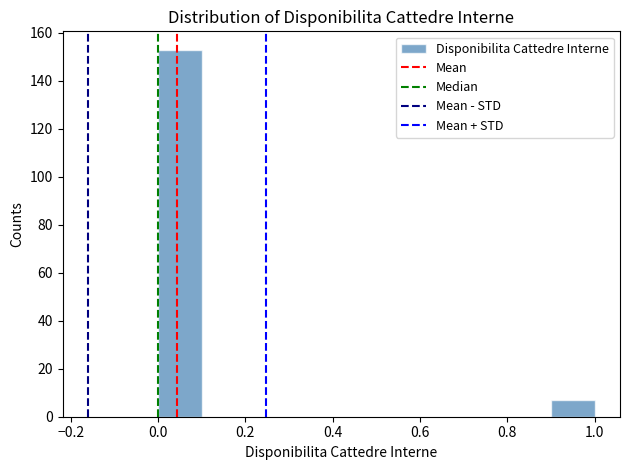

Over which range of the x-axis is the bar tallest?

0.0 to 0.1